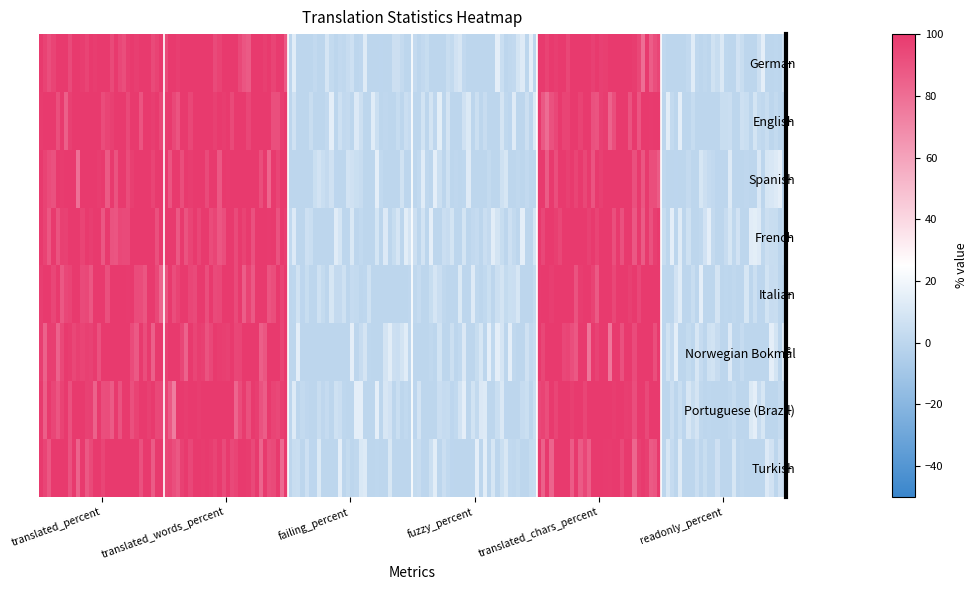

List the series in order of their peak value, highest first.

German, English, Spanish, French, Italian, Norwegian Bokmål, Portuguese (Brazil), Turkish